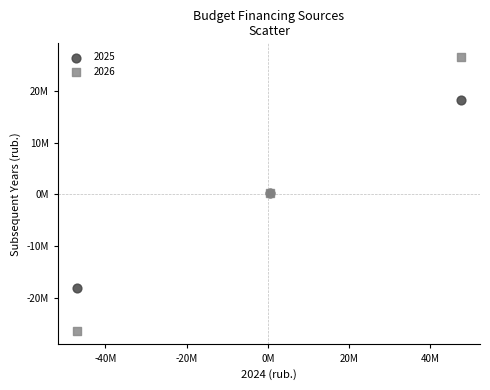

What are all the series names shown in the legend?

2025, 2026